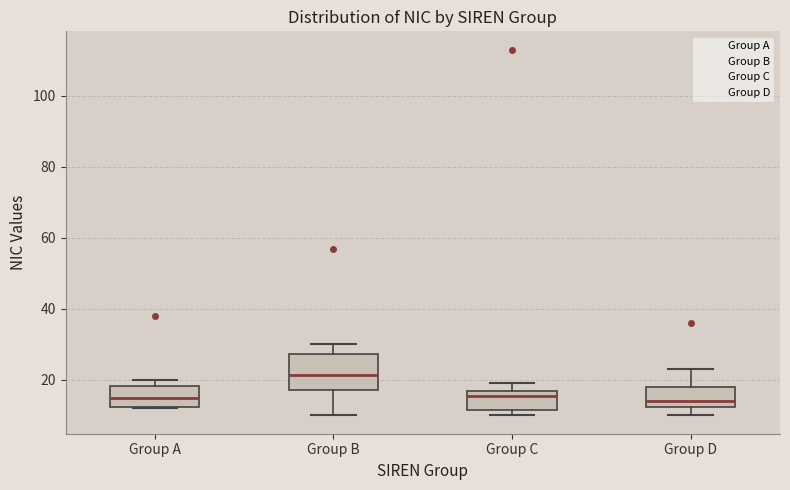

Where does the lower whisker of the box for Group D end on the y-axis? The values are not printed on the chart, so give them approximately, as read against the axis.

10